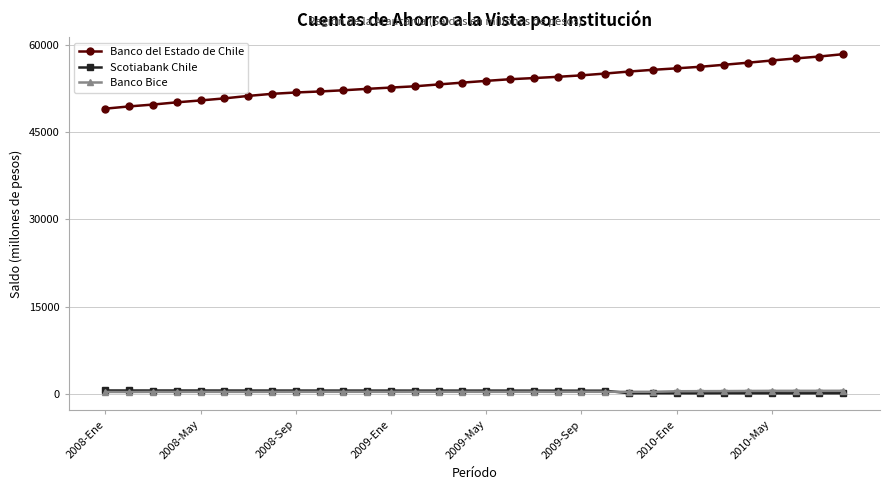

Which series has the widest spread of values?

Banco del Estado de Chile